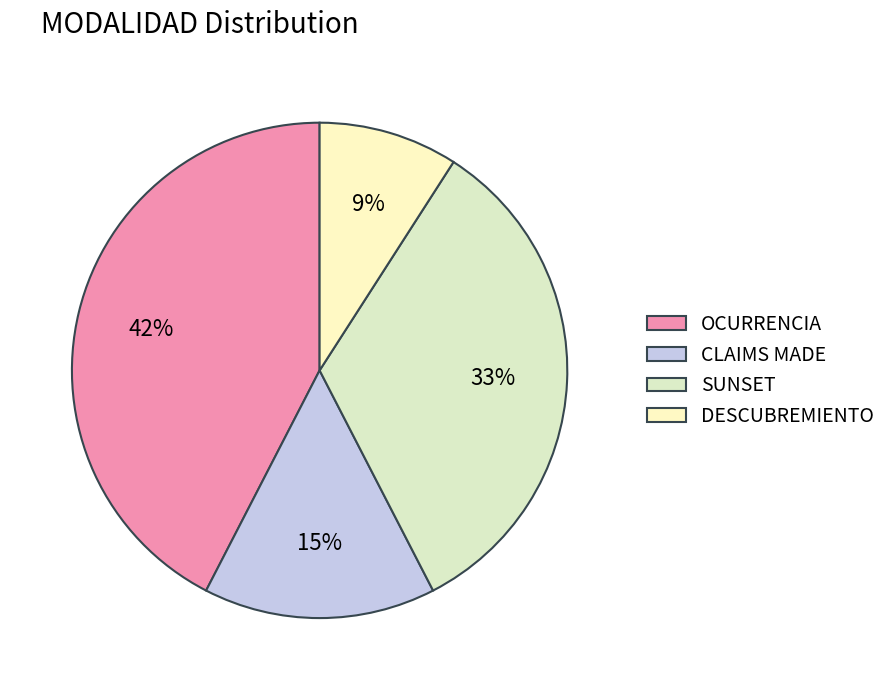

What percentage do OCURRENCIA and CLAIMS MADE together represent?

57.6%